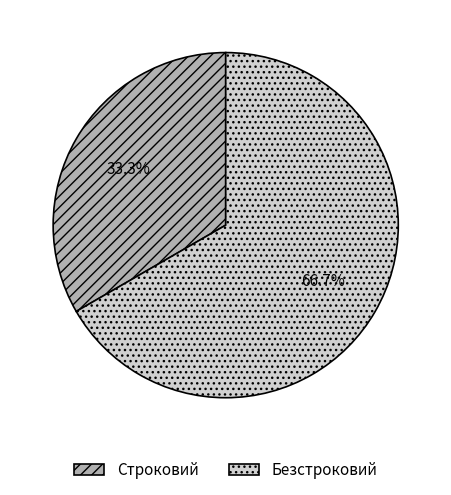

To the nearest percent, what is the difference between the Безстроковий and Строковий slice percentages?

33%